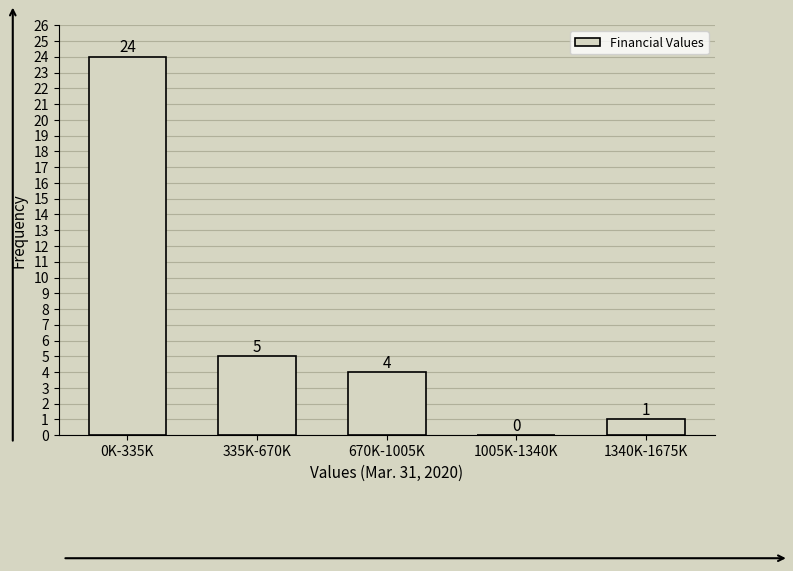

Reading right to left, what are all the values shown in this chart?

1340K-1675K=1	1005K-1340K=0	670K-1005K=4	335K-670K=5	0K-335K=24